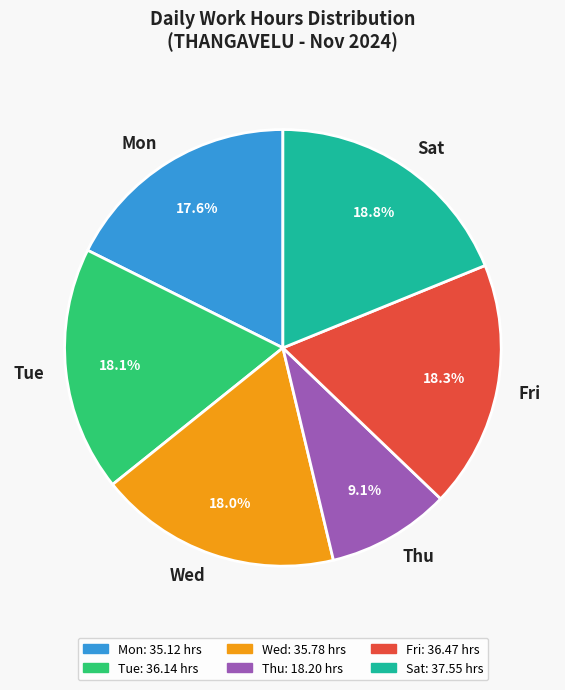

Is there any slice that represents more than half of the pie?

No